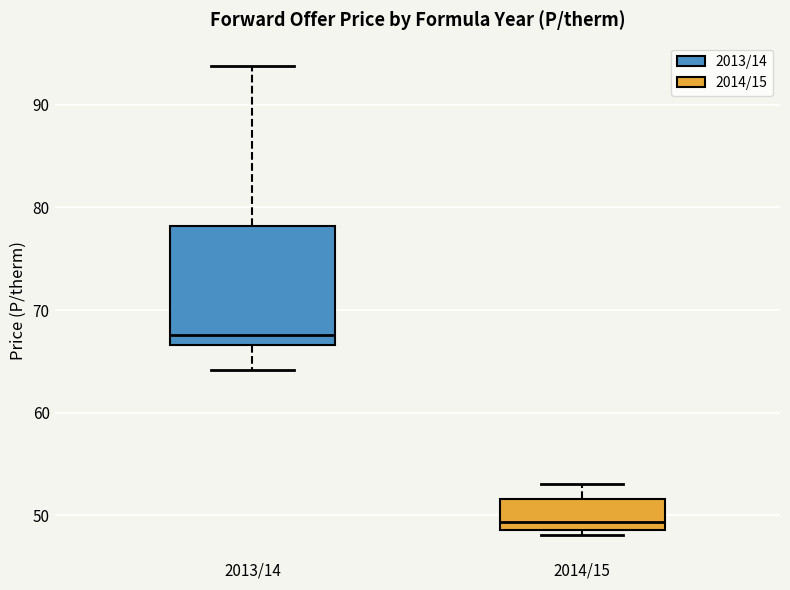

Comparing the boxes themselves (not the whiskers), which one is the tallest?

2013/14